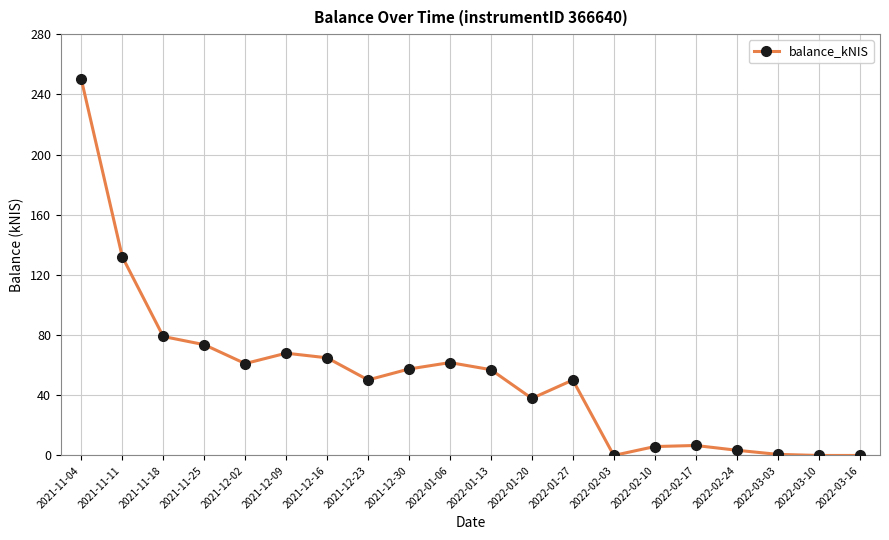

At which category does the data reach its first local valley?

2021-12-02